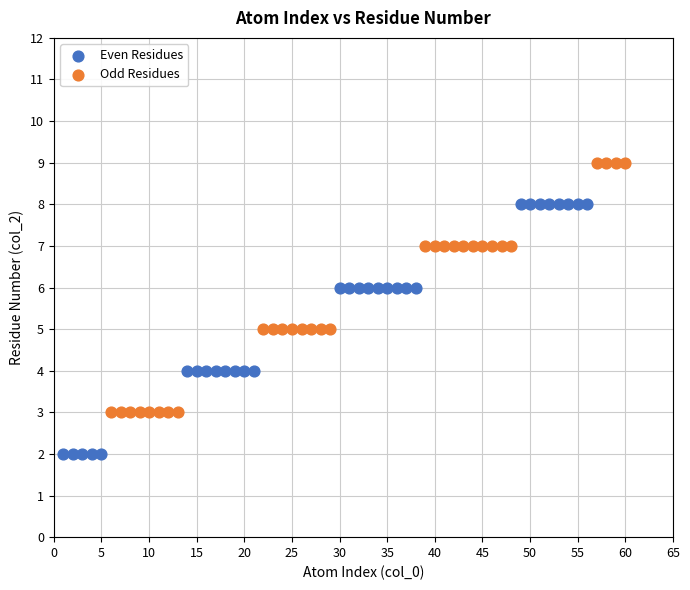

What are all the series names shown in the legend?

Even Residues, Odd Residues